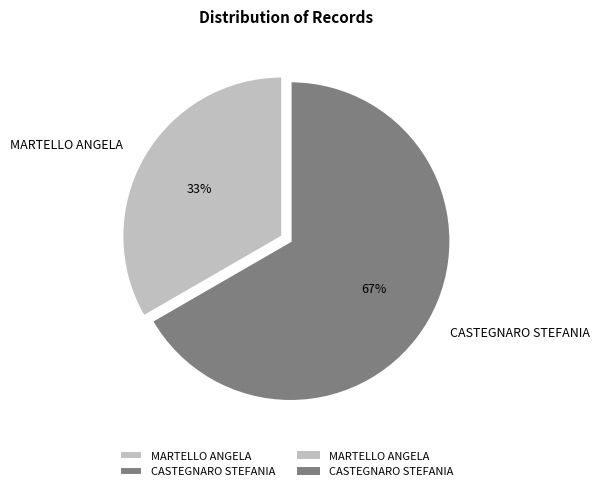

True or false: CASTEGNARO STEFANIA accounts for 79% of the total.

False